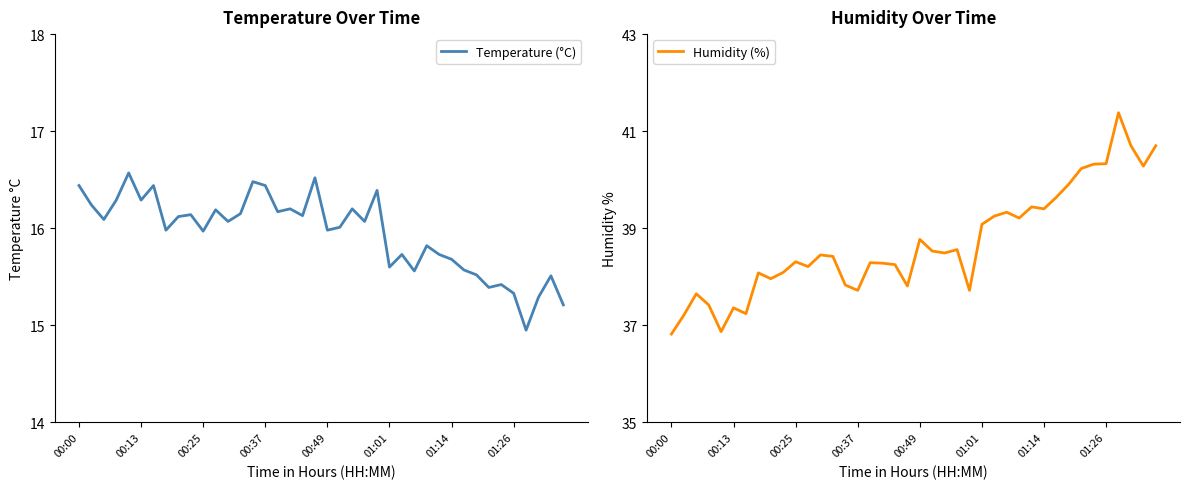

Reading left to right, what are all the values shown in this chart?

Temperature (°C): 16.4	16.2	16.1	16.3	16.6	16.3	16.4	16.0	16.1	16.1	16.0	16.2	16.1	16.1	16.5	16.4	16.2	16.2	16.1	16.5	16.0	16.0	16.2	16.1	16.4	15.6	15.7	15.6	15.8	15.7	15.7	15.6	15.5	15.4	15.4	15.3	14.9	15.3	15.5	15.2
Humidity (%): 36.8	37.2	37.6	37.4	36.9	37.4	37.2	38.1	38.0	38.1	38.3	38.2	38.5	38.4	37.8	37.7	38.3	38.3	38.2	37.8	38.8	38.5	38.5	38.6	37.7	39.1	39.2	39.3	39.2	39.4	39.4	39.6	39.9	40.2	40.3	40.3	41.4	40.7	40.3	40.7